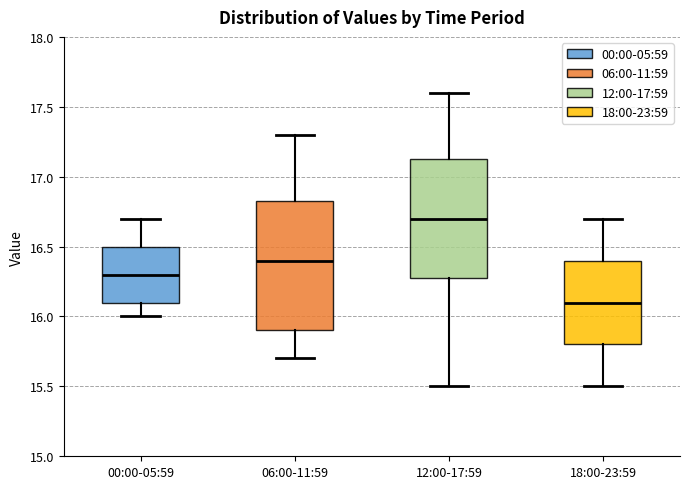

Reading left to right, transcribe this box plot: for each box, give where its median line is, the range the box spans, and where its two whiskers end, as read against the y-axis. The values are not printed on the chart, so give them approximately, as read against the axis.

00:00-05:59: median 16.30, box 16.10 to 16.50, whiskers 16.00 to 16.70
06:00-11:59: median 16.40, box 15.90 to 16.85, whiskers 15.70 to 17.30
12:00-17:59: median 16.70, box 16.30 to 17.15, whiskers 15.50 to 17.60
18:00-23:59: median 16.10, box 15.80 to 16.40, whiskers 15.50 to 16.70